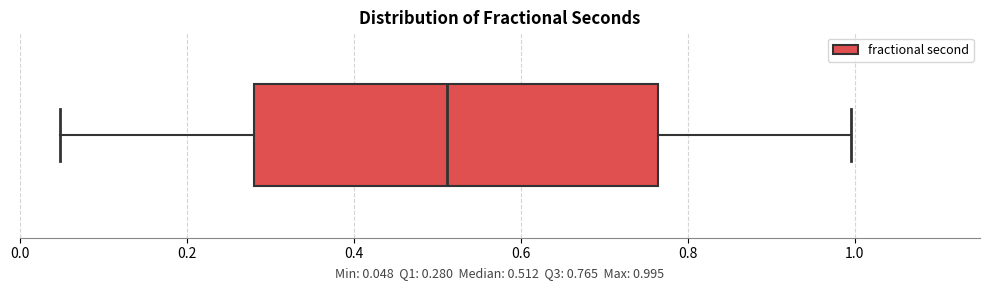

Transcribe this box plot: give where the median line is, the range the box spans, and where the two whiskers end, as read against the x-axis. The values are not printed on the chart, so give them approximately, as read against the axis.

median 0.52, box 0.28 to 0.76, whiskers 0.04 to 1.00